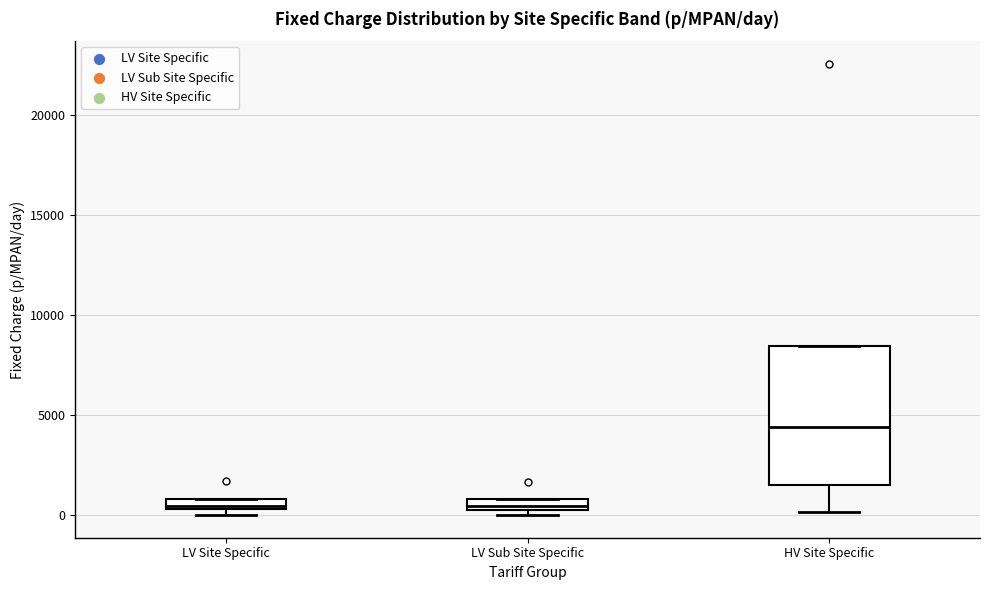

Comparing the boxes themselves (not the whiskers), which one is the tallest?

HV Site Specific